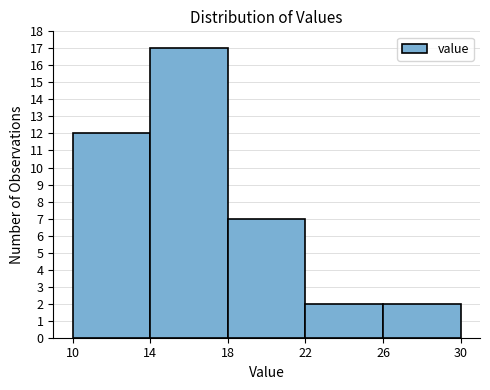

What is the height of the bar covering 26 to 30 on the x-axis? The values are not printed on the chart, so give them approximately, as read against the axis.

2